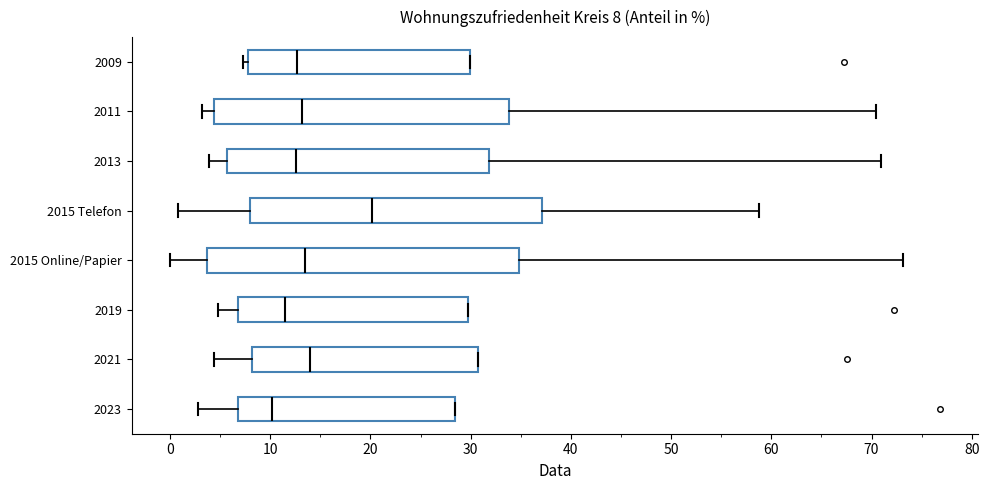

Which box's median line is the furthest to the left?

2023